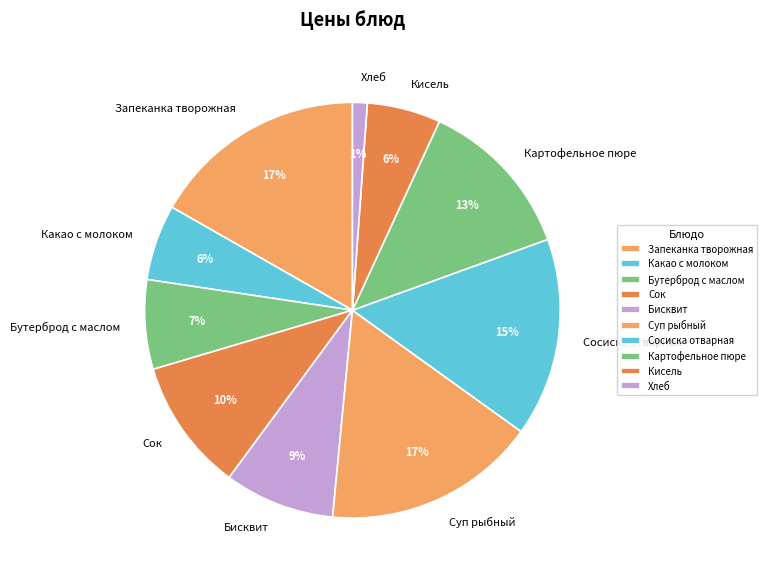

Which has a higher value, Картофельное пюре or Суп рыбный?

Суп рыбный